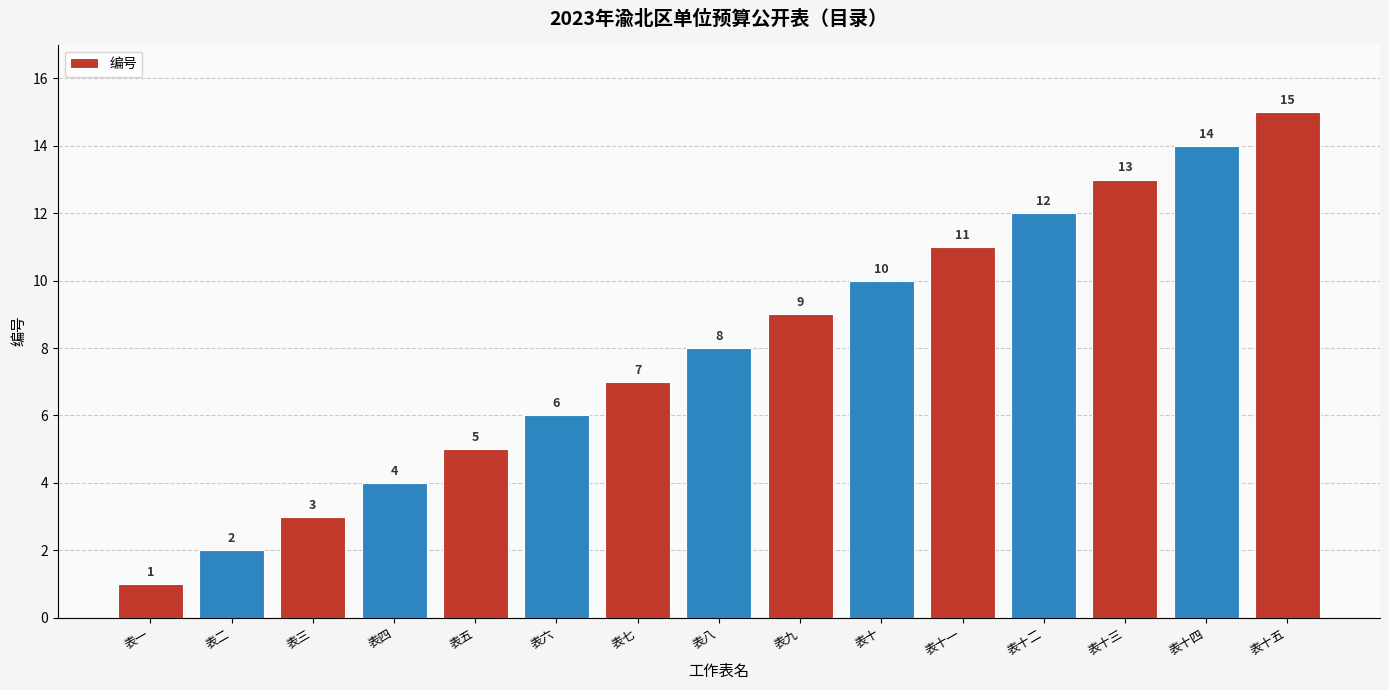

What is the label of the 6th bar from the left?

表六